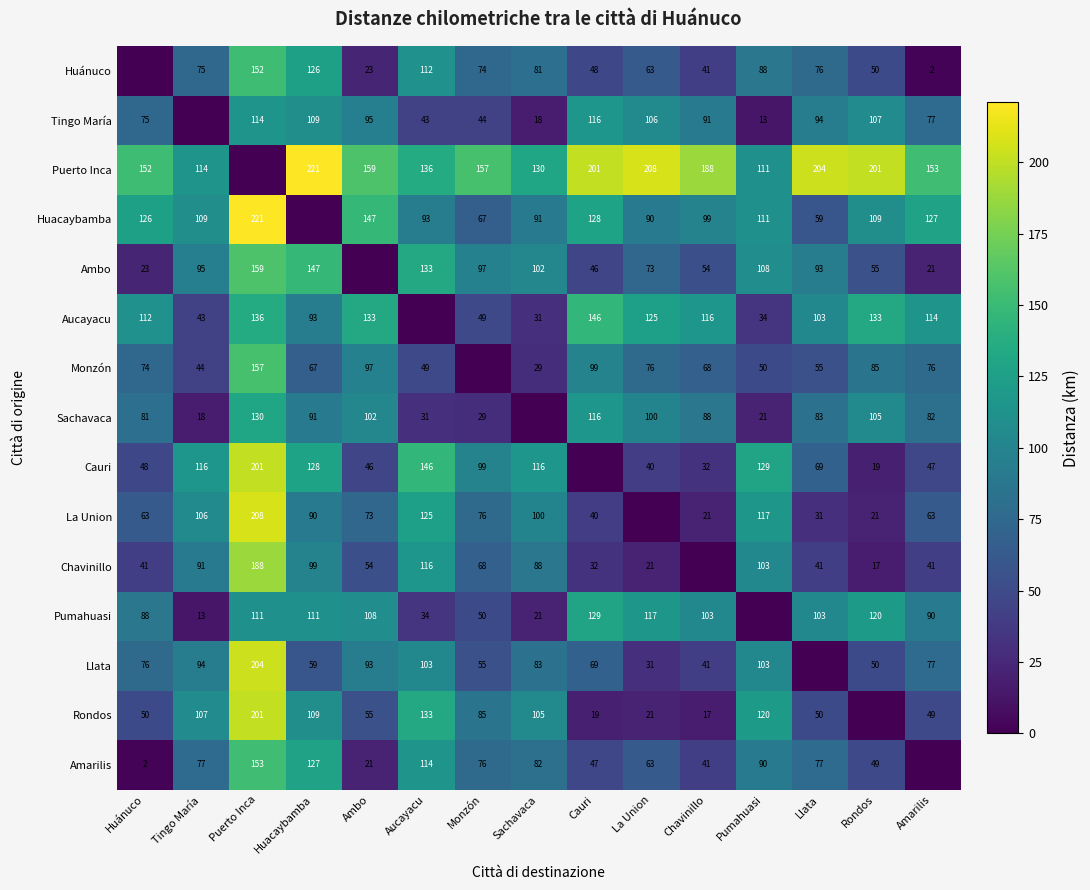

True or false: Aucayacu has a value of 206 at Puerto Inca.

False